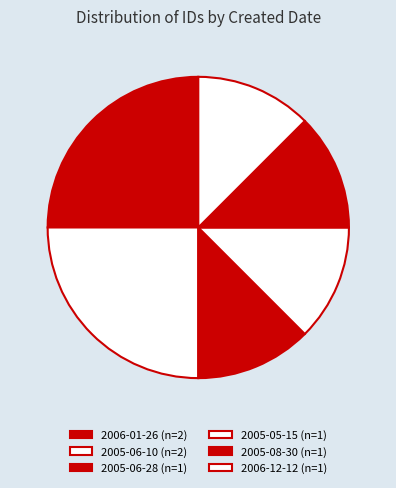

How many slices are in this pie chart?

6